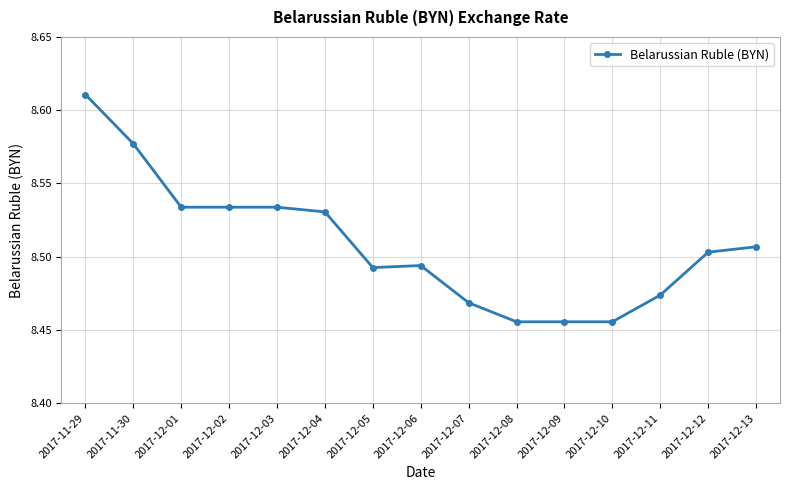

How many values are between 8 and 9?

15